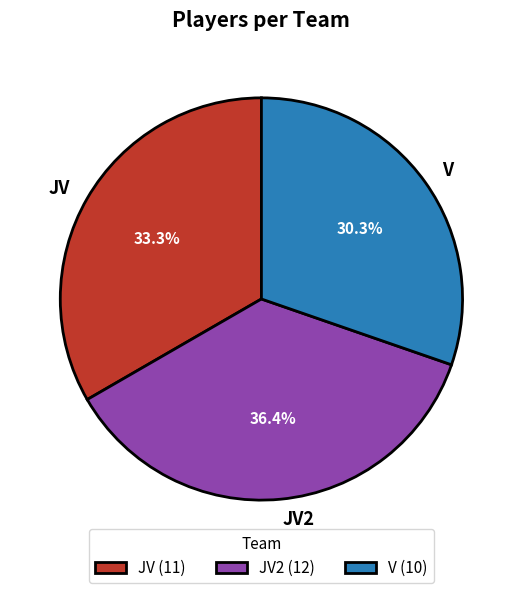

Is it true that JV2 is 36% of the pie?

True